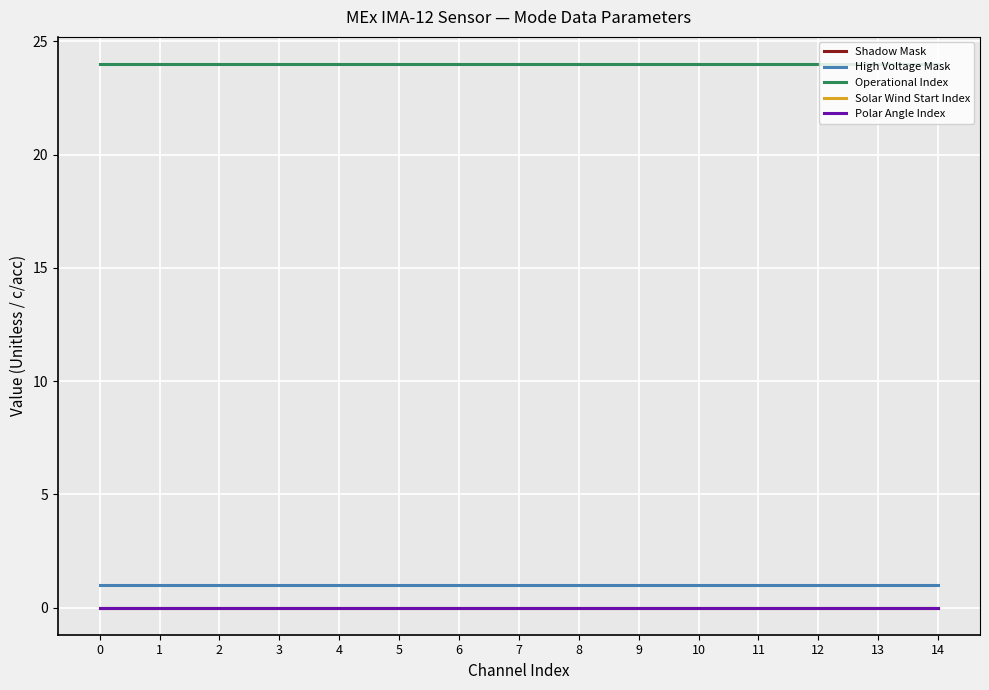

Is this an area chart (filled region under the line)?

No